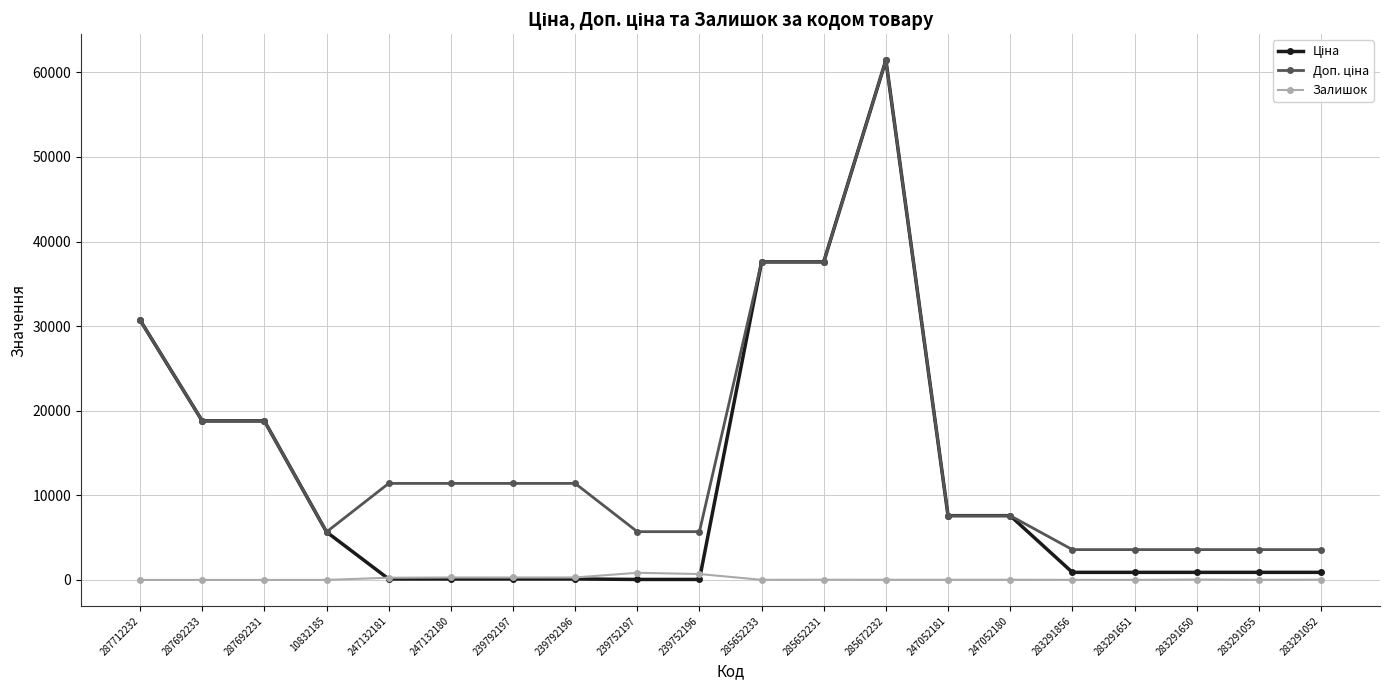

Count the number of data series in this chart.

3